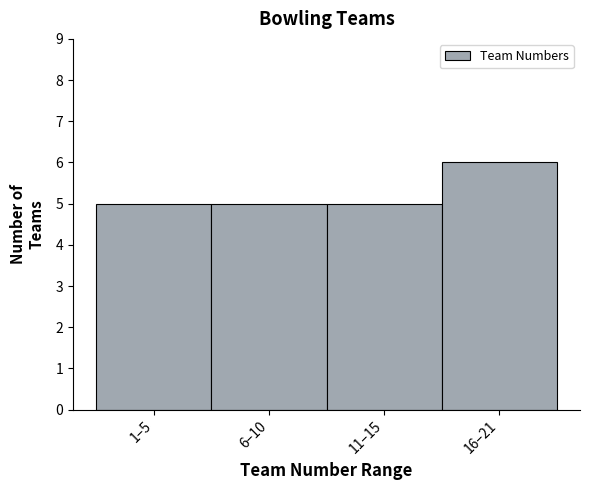

Reading right to left, list all the values displayed in this chart.

6	5	5	5